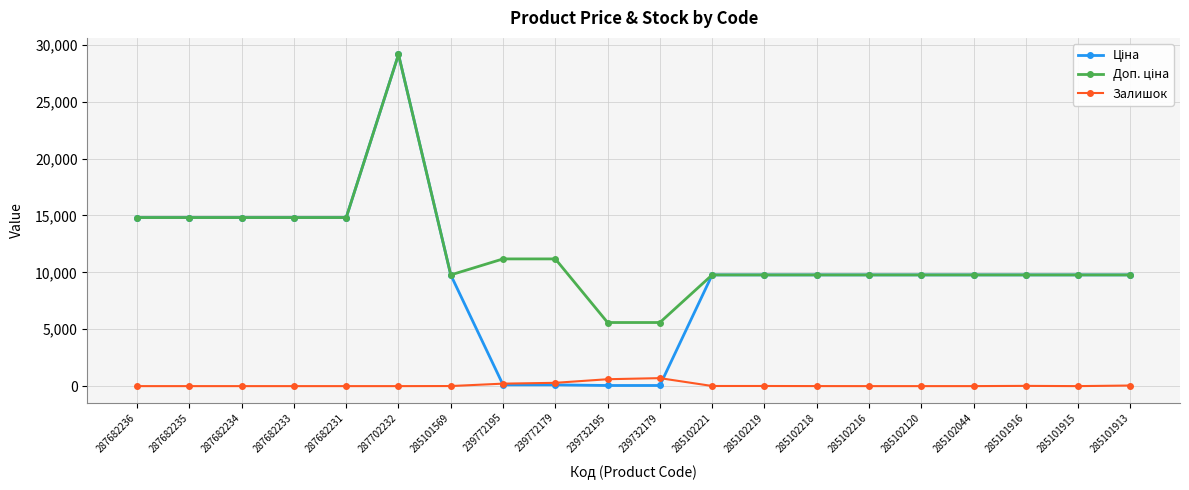

What is the difference between the maximum and minimum values in the Залишок series?

702.0